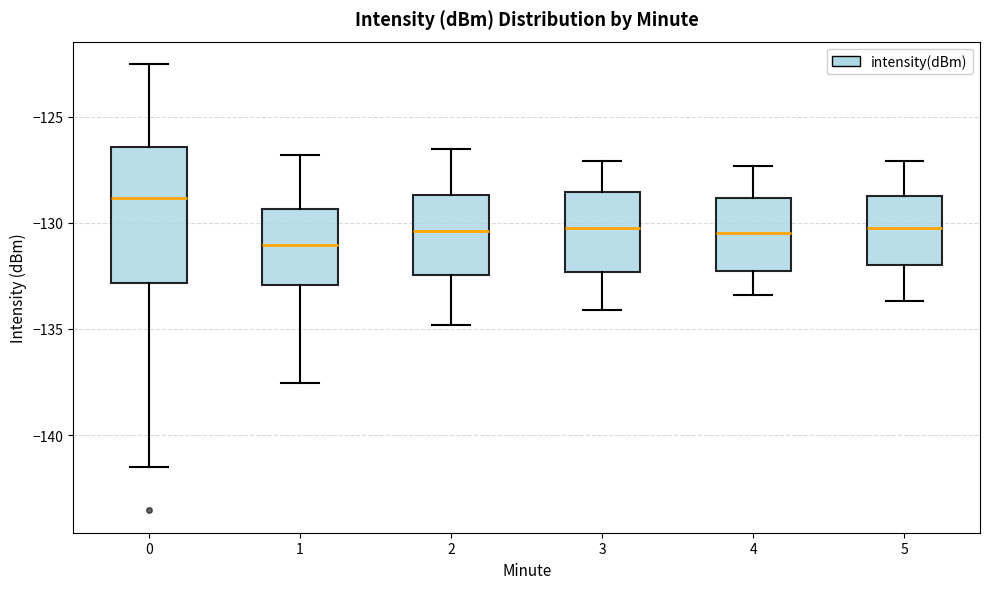

Where does the median line of the box at x = 2 sit on the y-axis? The values are not printed on the chart, so give them approximately, as read against the axis.

-130.5